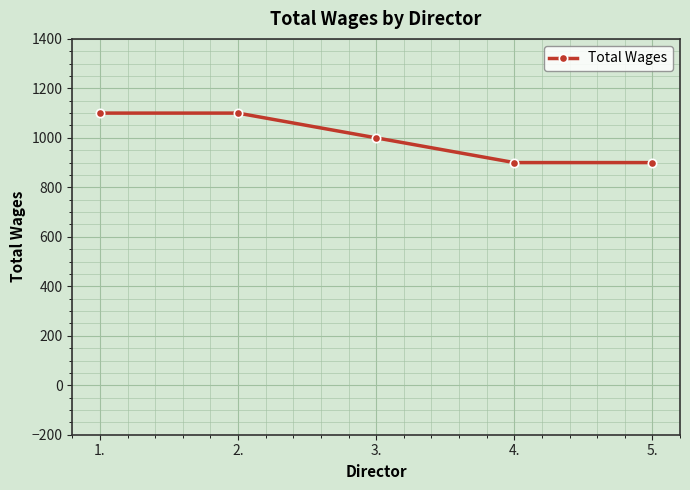

What is the ratio of the value at 3. to the value at 1.?

0.9